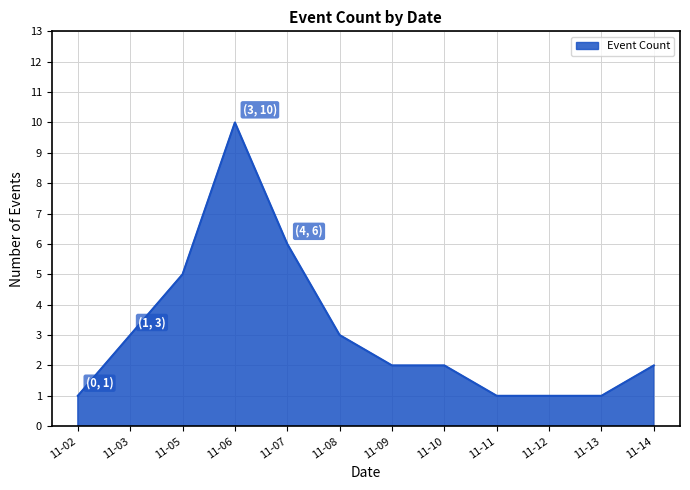

True or false: there are more than 0 points higher than both neighbors.

True